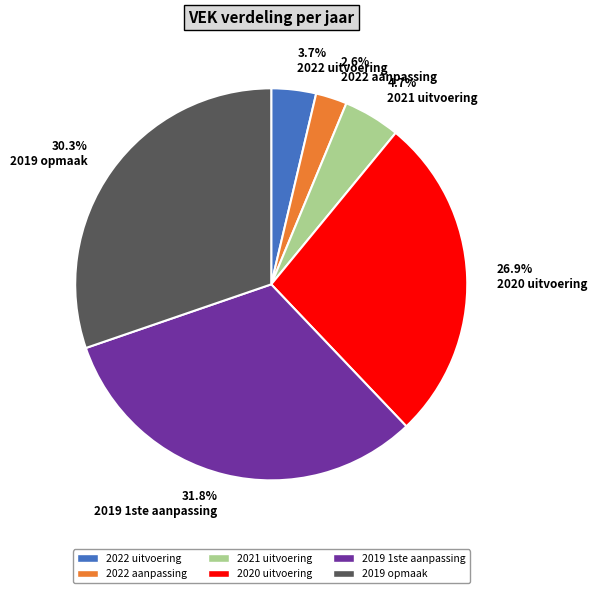

To the nearest percent, what is the difference between the largest and smallest slice percentages?

29%